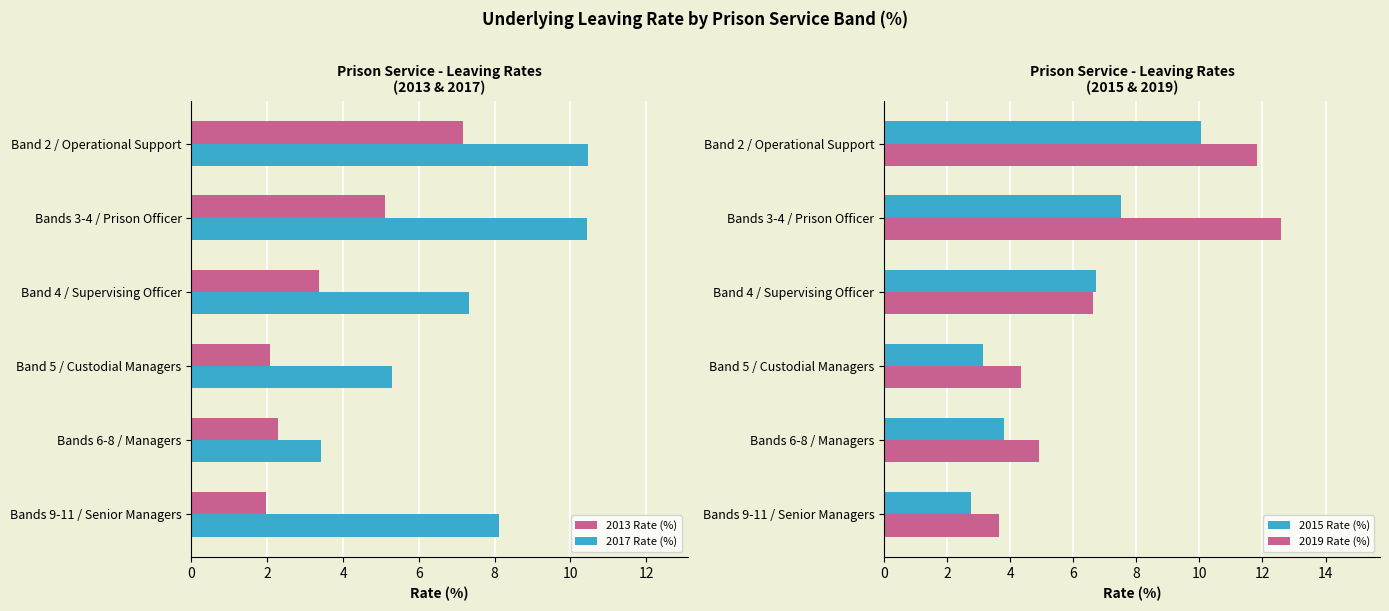

The 2017 Rate (%) series shows 7.3 at Band 4 / Supervising Officer. True or false?

True